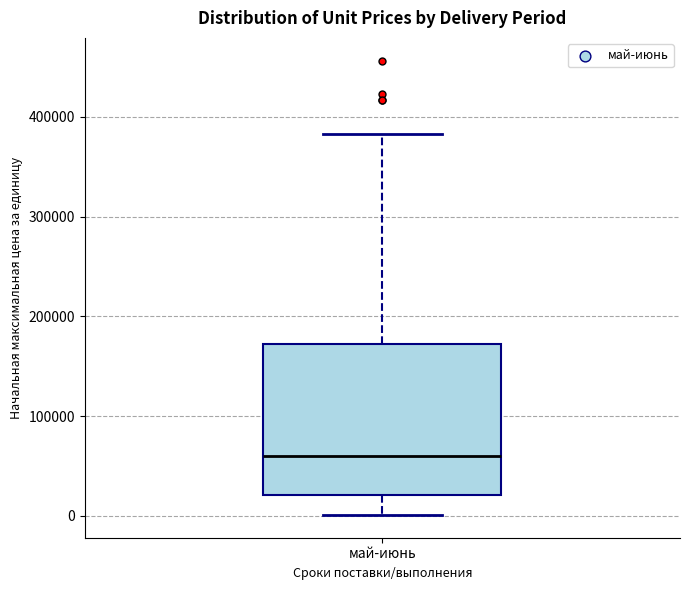

Transcribe this box plot: give where the median line is, the range the box spans, and where the two whiskers end, as read against the y-axis. The values are not printed on the chart, so give them approximately, as read against the axis.

median 60000, box 20000 to 170000, whiskers 0 to 380000